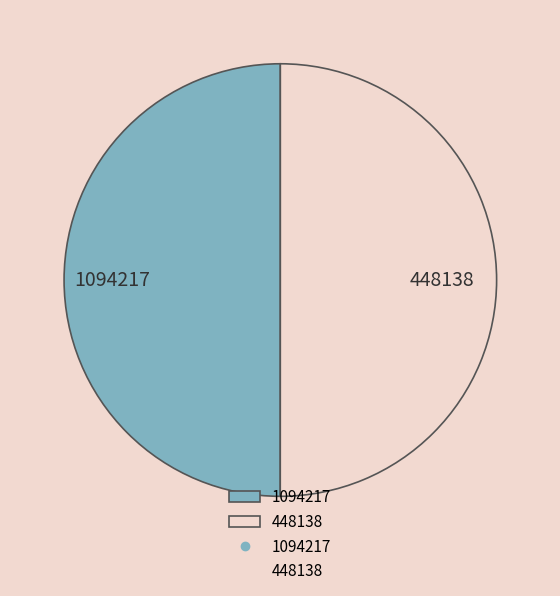

Is the sum of 1094217 and 448138 greater than half?

Yes